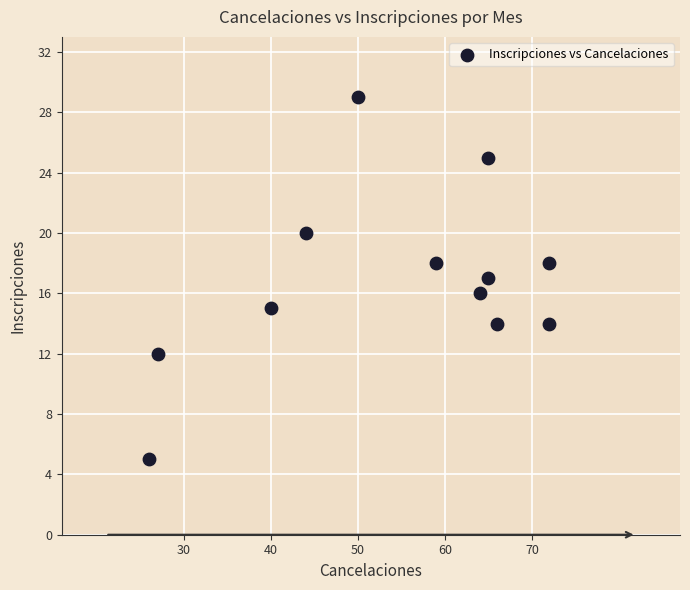

What is the average X value?

54